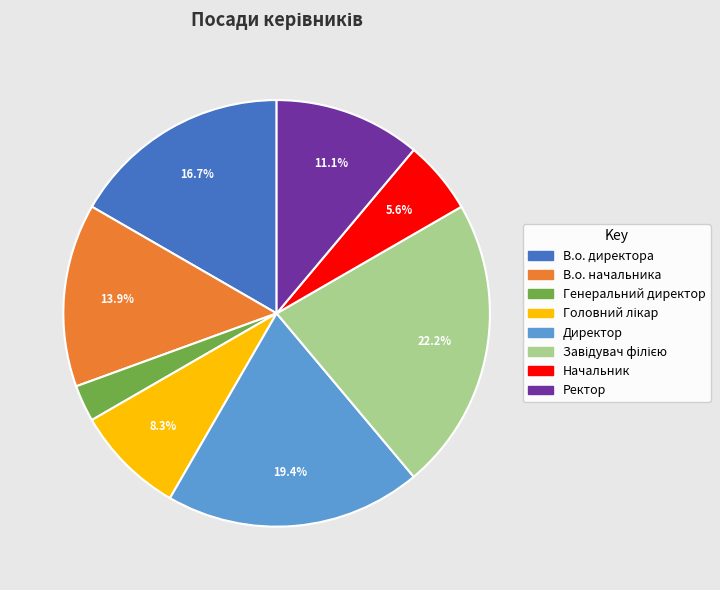

Which slice is the smallest?

Генеральний директор